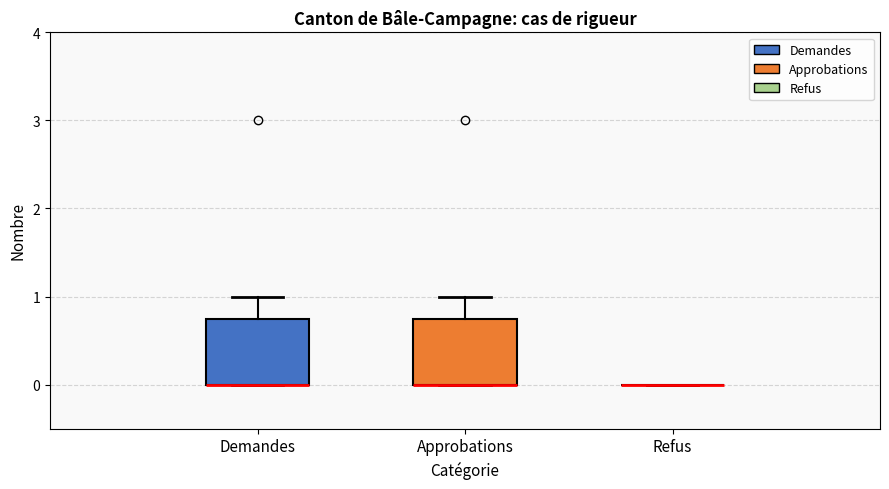

Where does the upper whisker of the box for Demandes end on the y-axis? The values are not printed on the chart, so give them approximately, as read against the axis.

1.0